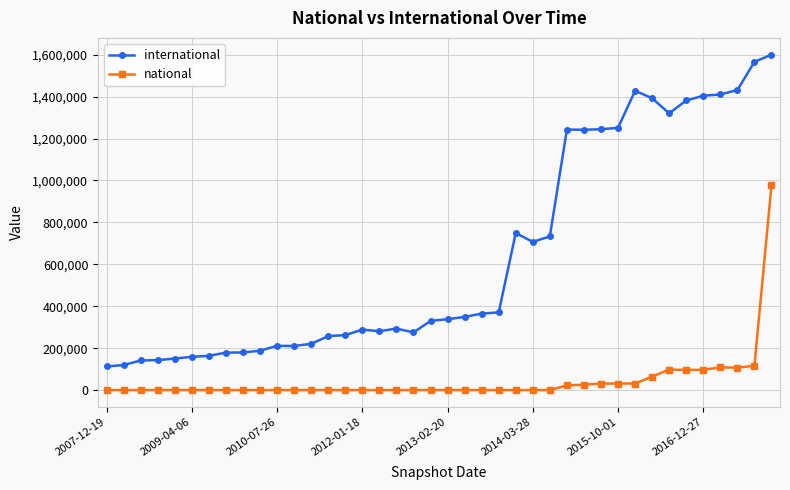

What is the highest value of the national series?

977004